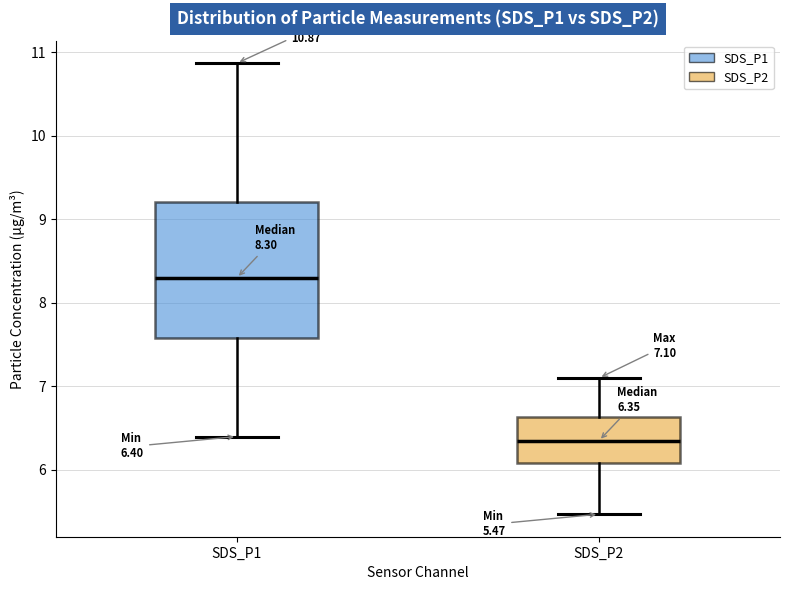

Which box has the lowest median line?

SDS_P2